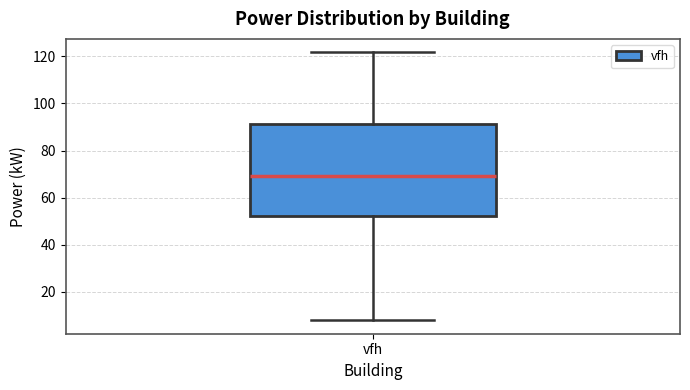

Where is the lower edge of the box for vfh on the y-axis? The values are not printed on the chart, so give them approximately, as read against the axis.

52